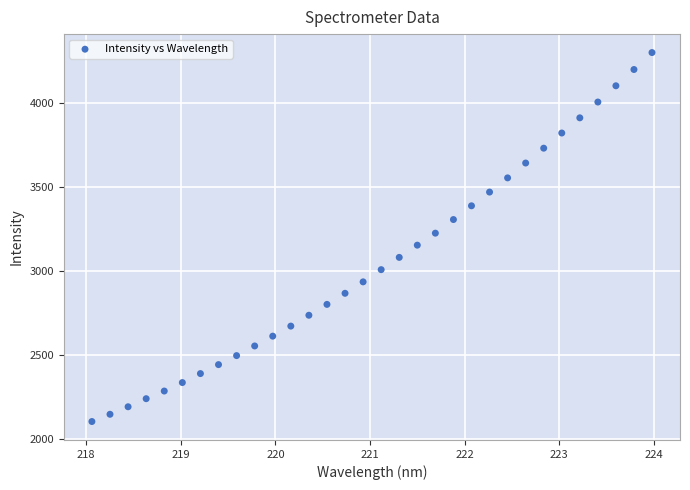

What is the range of X values (max minus min)?

5.9